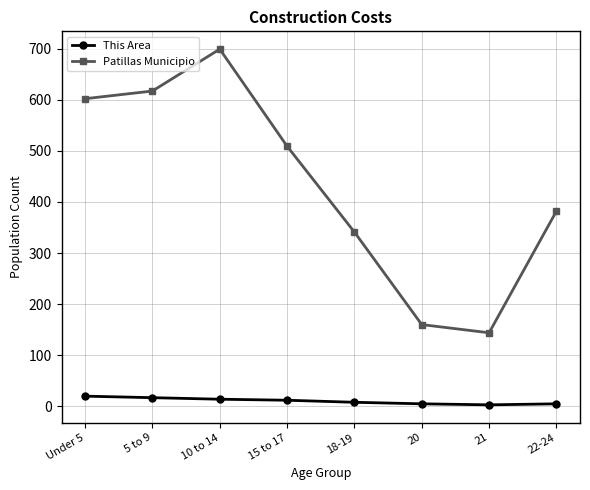

What is the sum of all Patillas Municipio values?

3454